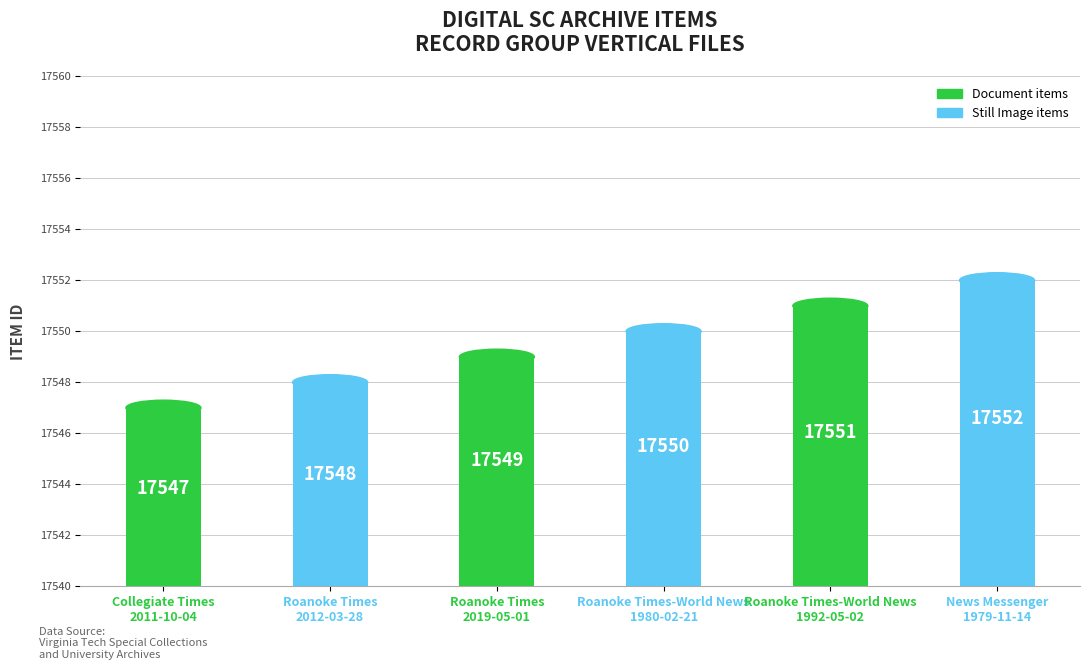

How many bars are there in total?

6